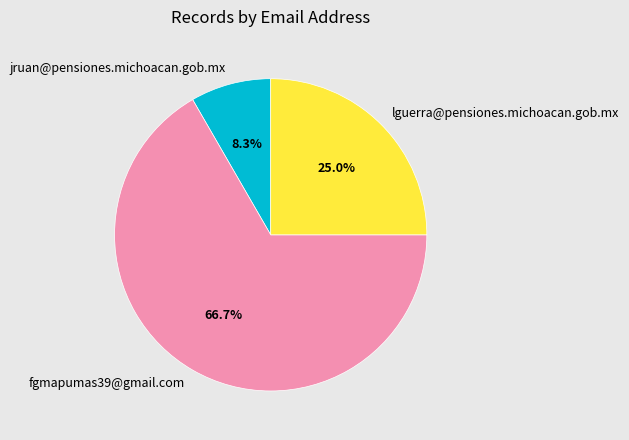

How many slices are in this pie chart?

3